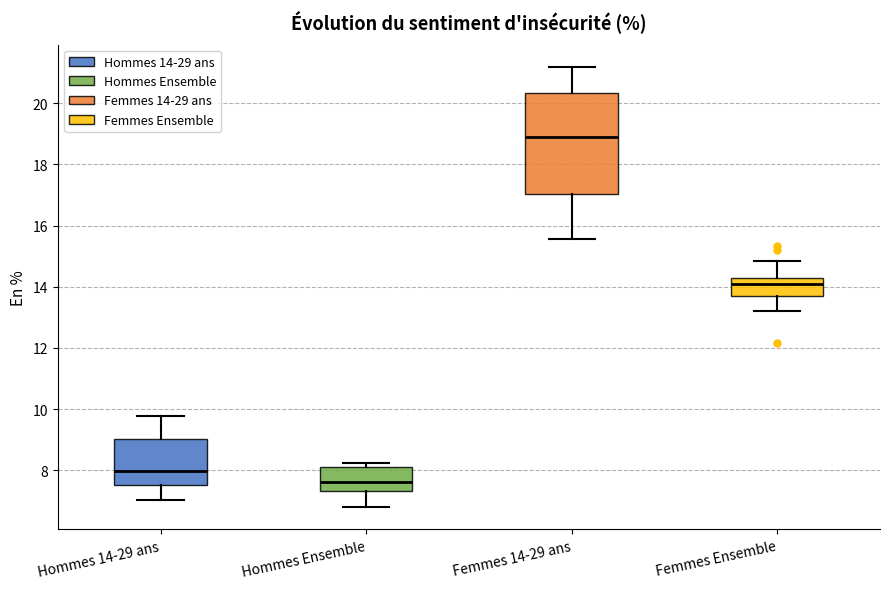

Comparing the boxes themselves (not the whiskers), which one is the tallest?

Femmes 14-29 ans